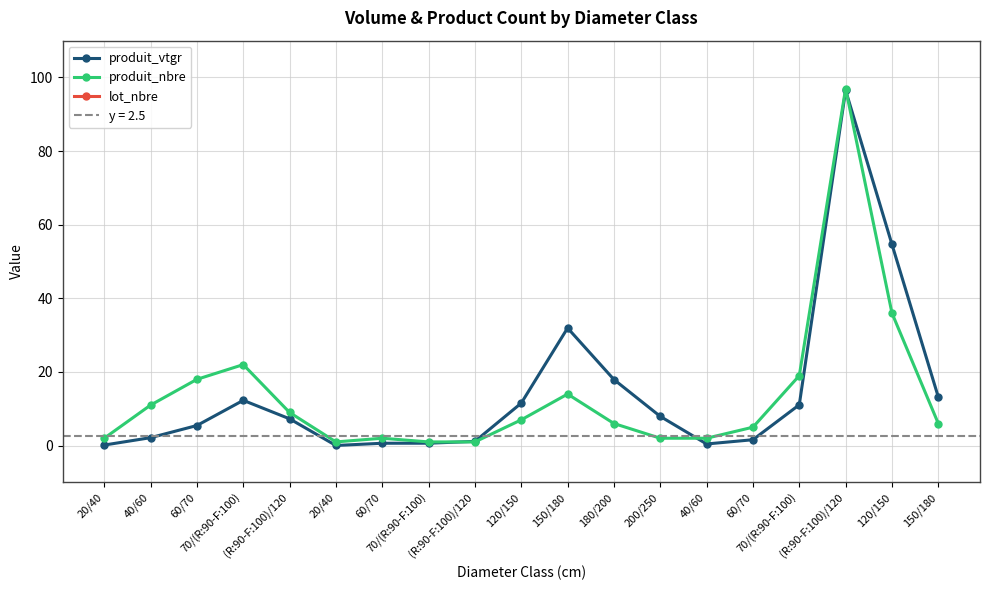

Does the chart display data point markers on the line(s)?

Yes